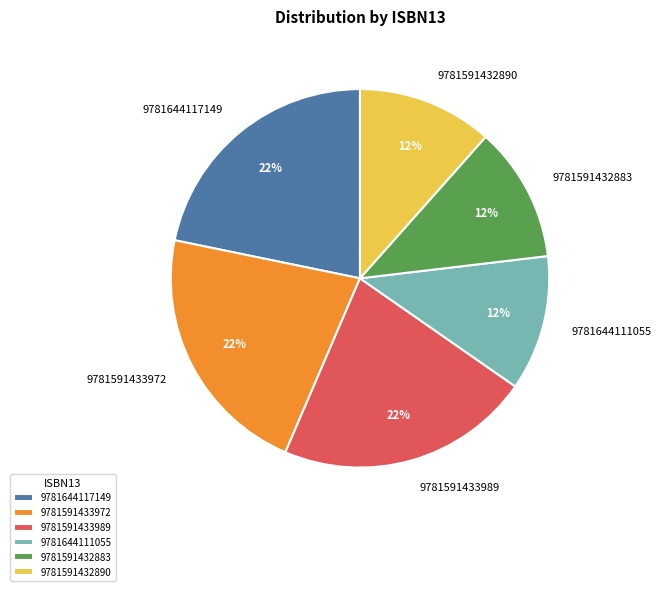

To the nearest percent, what is the combined percentage of 9781591433972 and 9781644111055?

33%